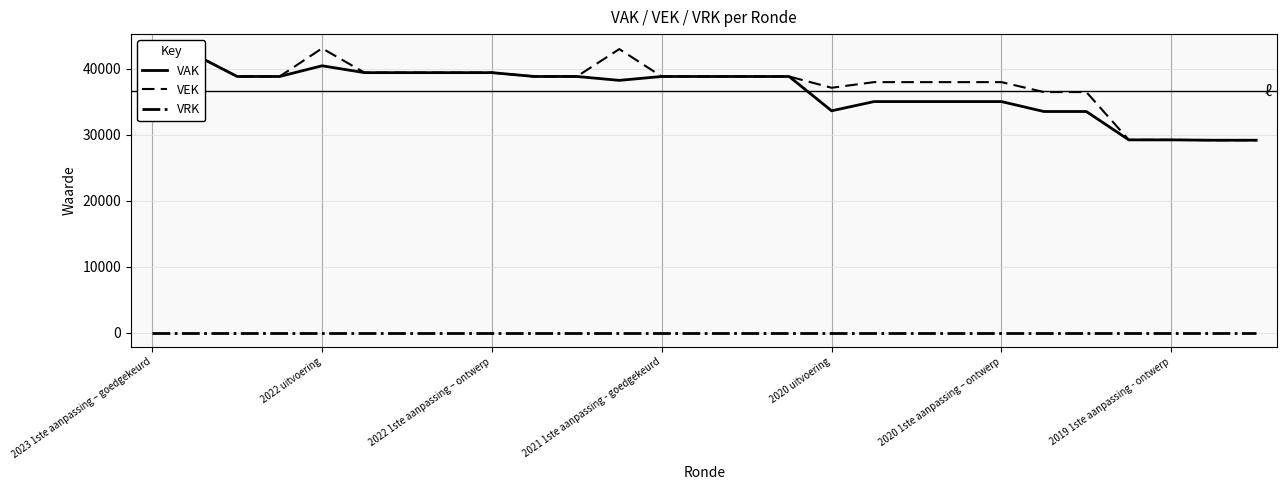

What is the greatest value displayed?

43080